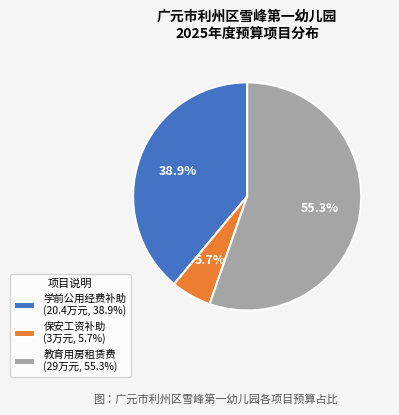

What is the largest slice in the pie chart?

教育用房租赁费 (29万元, 55.3%)